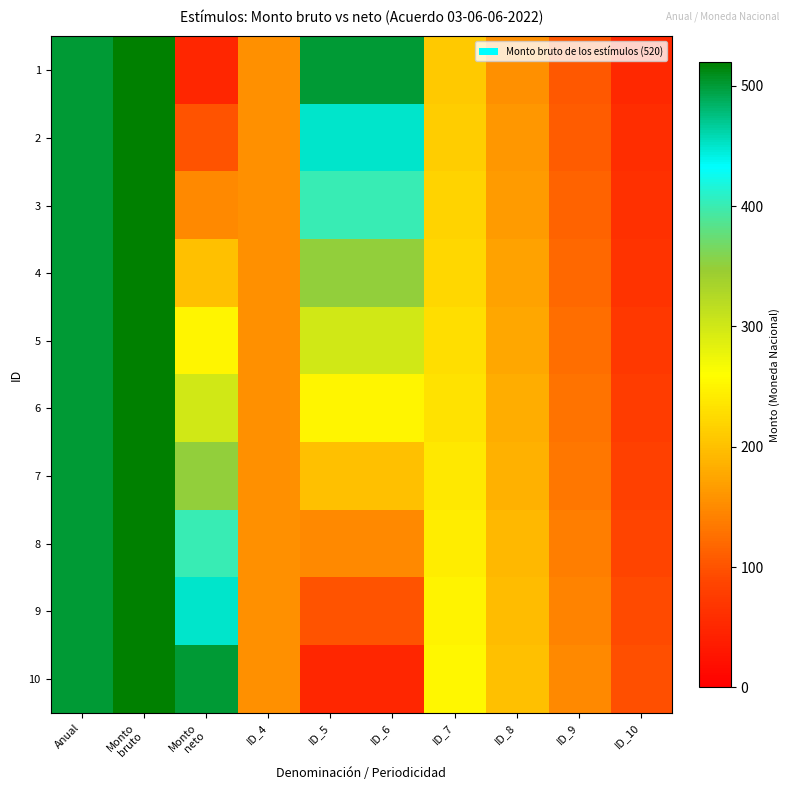

Reading left to right, extract all data points from this chart.

1: Anual=500.9	Monto
bruto=520.0	Monto
neto=50.1	ID_4=156.0	ID_5=500.9	ID_6=500.9	ID_7=208.0	ID_8=156.0	ID_9=104.0	ID_10=52.0
2: Anual=500.9	Monto
bruto=520.0	Monto
neto=100.2	ID_4=156.0	ID_5=450.8	ID_6=450.8	ID_7=213.0	ID_8=161.0	ID_9=109.0	ID_10=57.0
3: Anual=500.9	Monto
bruto=520.0	Monto
neto=150.3	ID_4=156.0	ID_5=400.7	ID_6=400.7	ID_7=218.0	ID_8=166.0	ID_9=114.0	ID_10=62.0
4: Anual=500.9	Monto
bruto=520.0	Monto
neto=200.4	ID_4=156.0	ID_5=350.6	ID_6=350.6	ID_7=223.0	ID_8=171.0	ID_9=119.0	ID_10=67.0
5: Anual=500.9	Monto
bruto=520.0	Monto
neto=250.5	ID_4=156.0	ID_5=300.6	ID_6=300.6	ID_7=228.0	ID_8=176.0	ID_9=124.0	ID_10=72.0
6: Anual=500.9	Monto
bruto=520.0	Monto
neto=300.6	ID_4=156.0	ID_5=250.5	ID_6=250.5	ID_7=233.0	ID_8=181.0	ID_9=129.0	ID_10=77.0
7: Anual=500.9	Monto
bruto=520.0	Monto
neto=350.6	ID_4=156.0	ID_5=200.4	ID_6=200.4	ID_7=238.1	ID_8=186.1	ID_9=134.1	ID_10=82.1
8: Anual=500.9	Monto
bruto=520.0	Monto
neto=400.7	ID_4=156.0	ID_5=150.3	ID_6=150.3	ID_7=243.1	ID_8=191.1	ID_9=139.1	ID_10=87.1
9: Anual=500.9	Monto
bruto=520.0	Monto
neto=450.8	ID_4=156.0	ID_5=100.2	ID_6=100.2	ID_7=248.1	ID_8=196.1	ID_9=144.1	ID_10=92.1
10: Anual=500.9	Monto
bruto=520.0	Monto
neto=500.9	ID_4=156.0	ID_5=50.1	ID_6=50.1	ID_7=253.1	ID_8=201.1	ID_9=149.1	ID_10=97.1